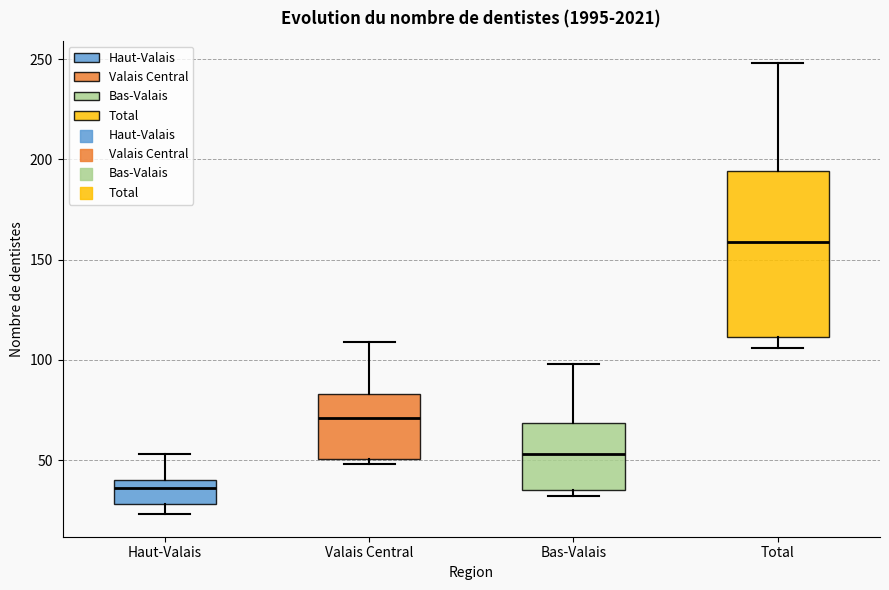

Where does the median line of the box for Bas-Valais sit on the y-axis? The values are not printed on the chart, so give them approximately, as read against the axis.

55